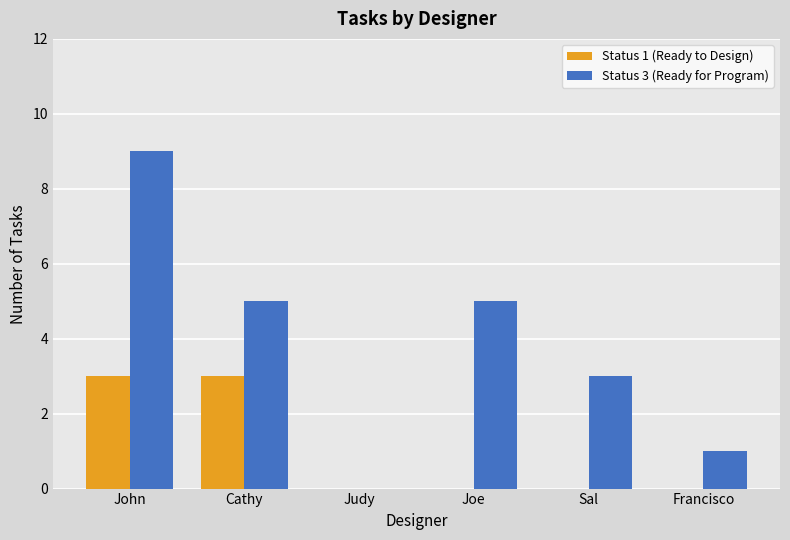

At which category is the sum across all series the highest?

John